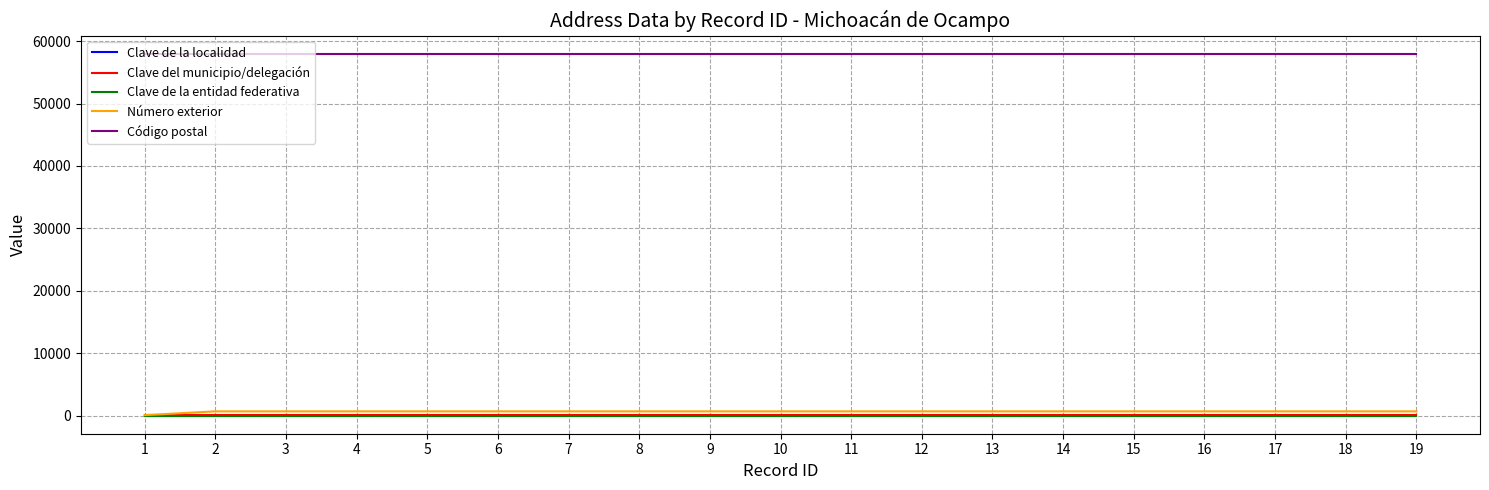

True or false: Clave del municipio/delegación and Clave de la localidad cross at least once.

False